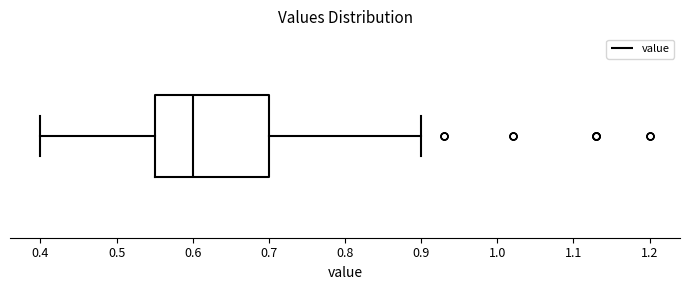

Where is the right edge of the box on the x-axis? The values are not printed on the chart, so give them approximately, as read against the axis.

0.70